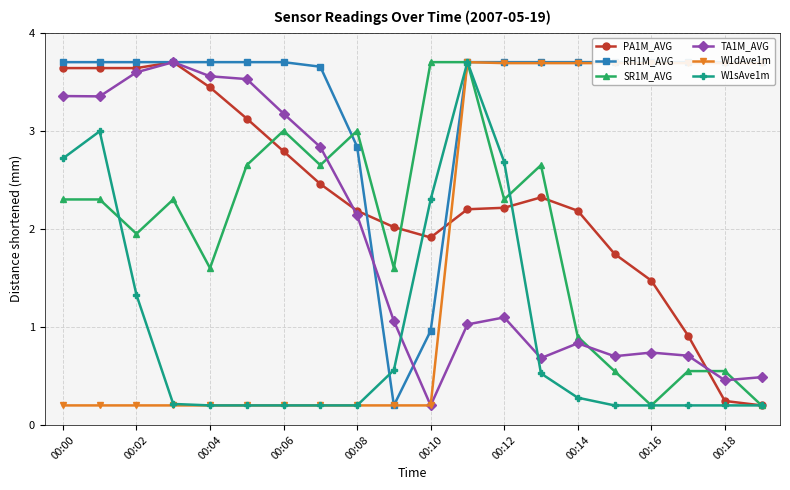

Rank the series at 17 from highest to lowest value.

RH1M_AVG, W1dAve1m, PA1M_AVG, TA1M_AVG, SR1M_AVG, W1sAve1m